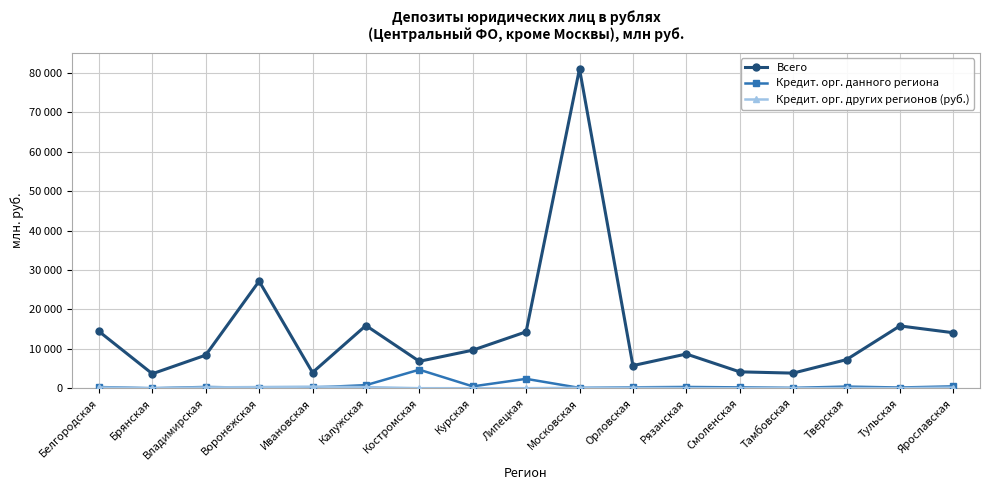

Reading left to right, transcribe all the data shown in this chart.

Всего: 14429	3669	8395	27164	3985	15914	6827	9654	14317	81057	5743	8685	4158	3832	7258	15810	14081
Кредит. орг. данного региона: 300	0	325	103	191	780	4703	467	2381	87	234	321	217	96	414	182	478
Кредит. орг. других регионов (руб.): 191	20	204	301	407	296	9	0	9	111	125	30	25	8	52	27	172